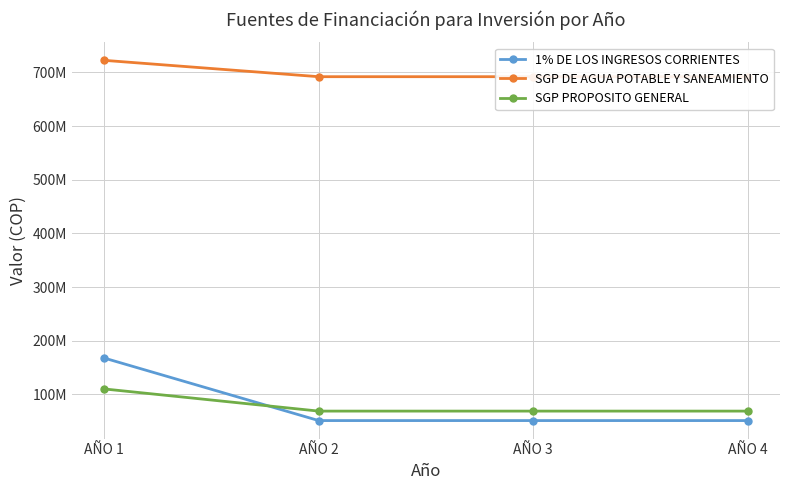

Reading right to left, extract all data points from this chart.

1% DE LOS INGRESOS CORRIENTES: 51354048	51354048	51354048	167893346
SGP DE AGUA POTABLE Y SANEAMIENTO: 692048814	692048814	692048814	722530080
SGP PROPOSITO GENERAL: 69000002	69000001	69000000	110293671